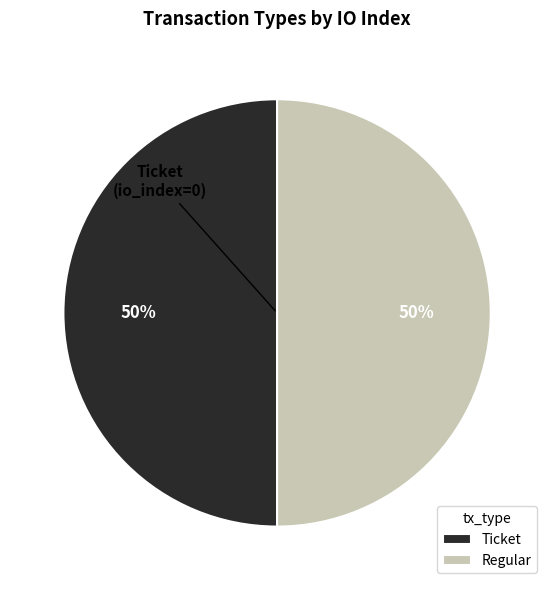

How many segments does this pie chart have?

2